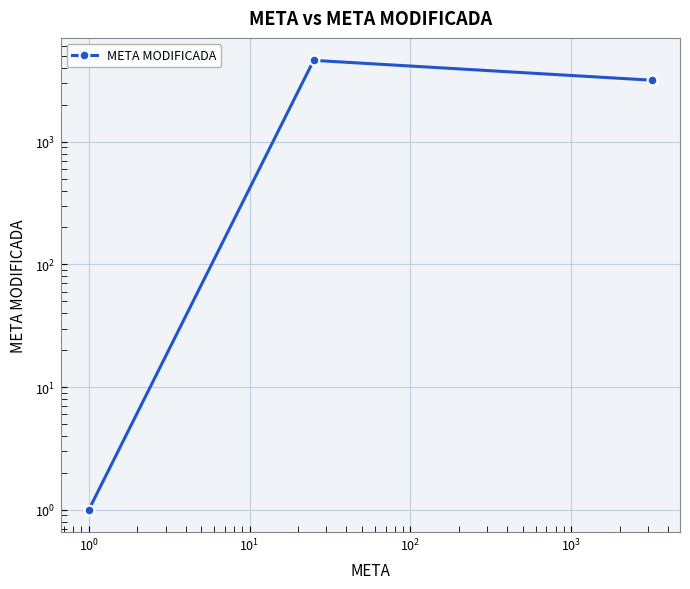

What is the smallest value displayed?

1.0